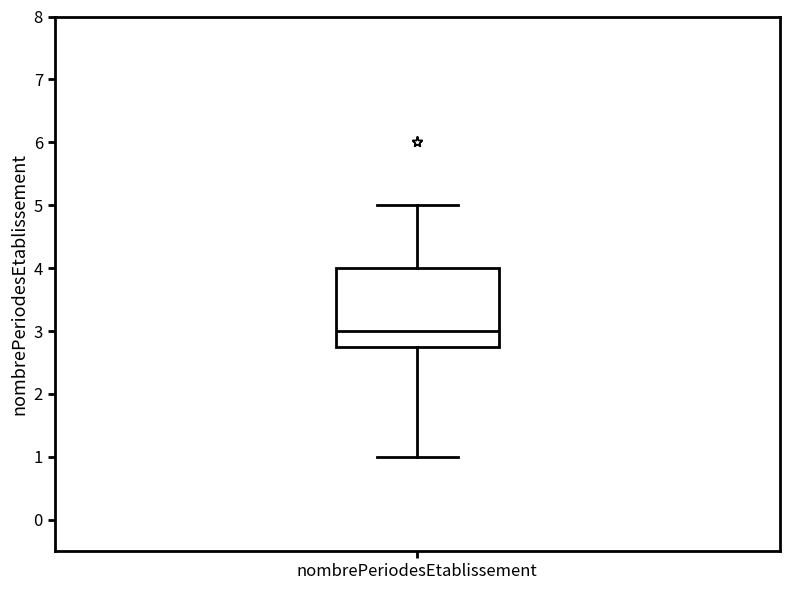

Where is the upper edge of the box for nombrePeriodesEtablissement on the y-axis? The values are not printed on the chart, so give them approximately, as read against the axis.

4.0